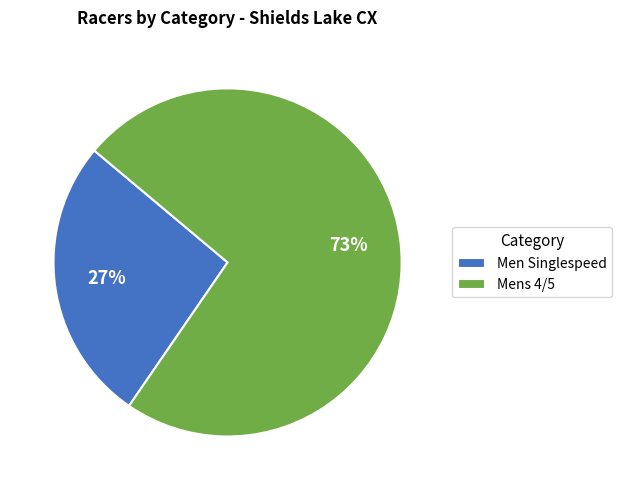

To the nearest percent, what is the average slice percentage?

50%